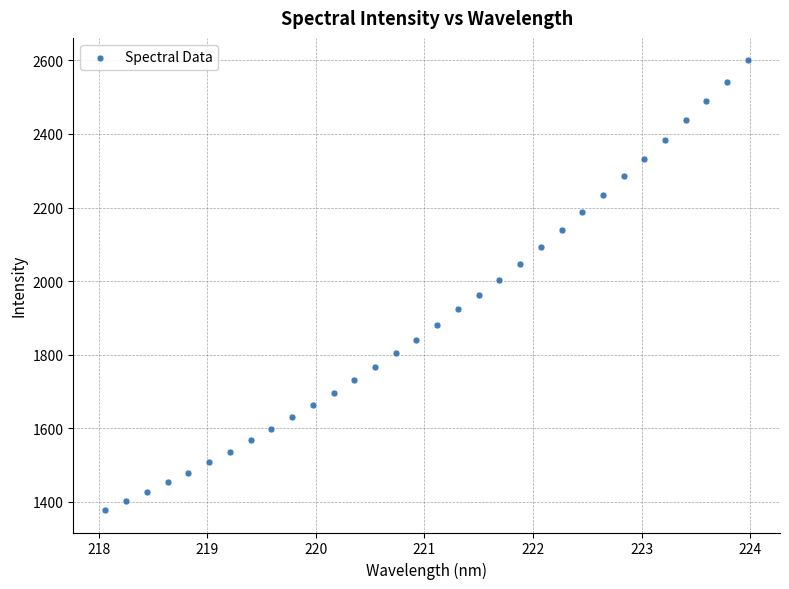

What is the range of Y values (max minus min)?

1222.4